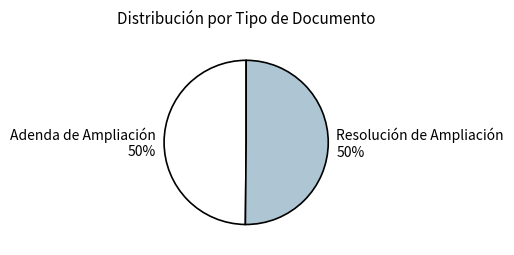

Approximately how many times larger is the value at Adenda de Ampliación compared to Resolución de Ampliación?

1.0